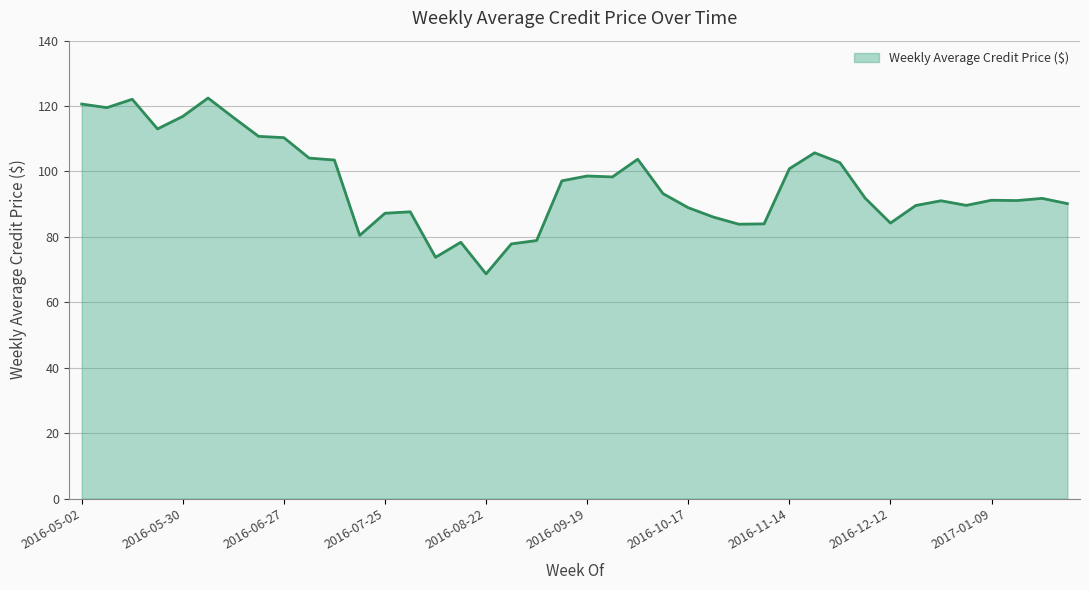

What is the smallest value displayed?

68.7